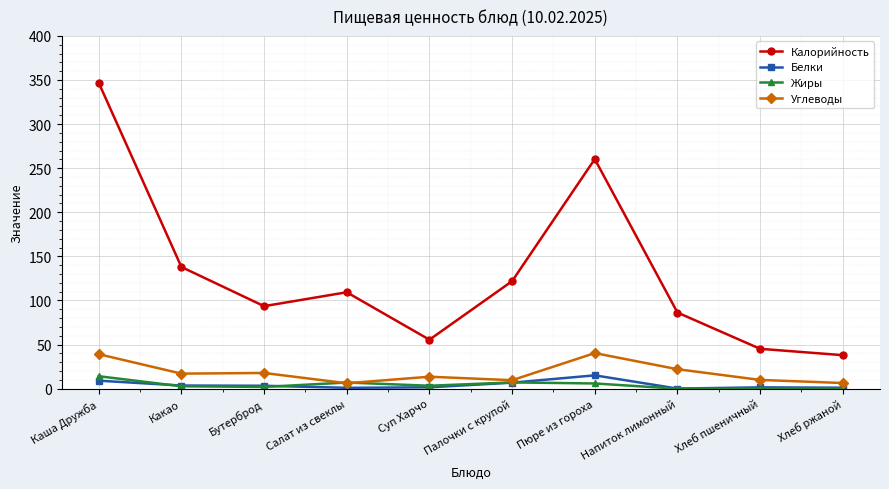

How many values in the Жиры series exceed 3?

5